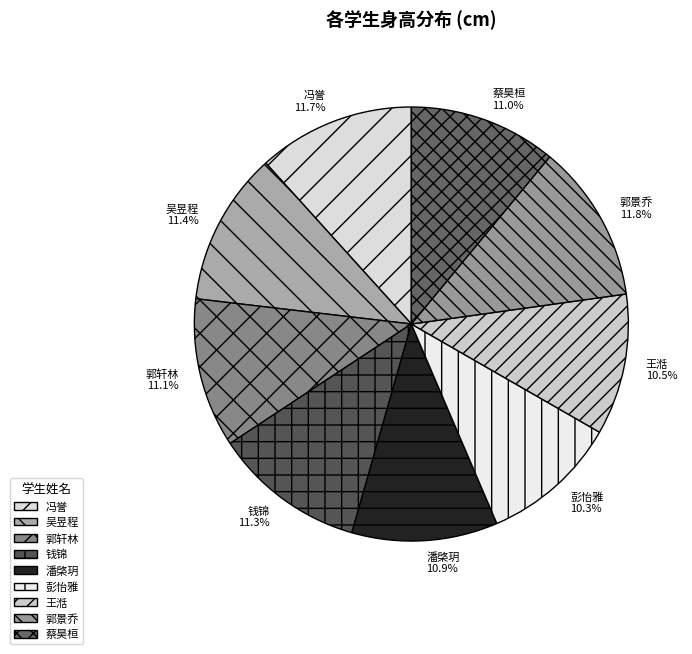

Approximately how many times larger is the value at 钱锦 compared to 吴昱程?

1.0